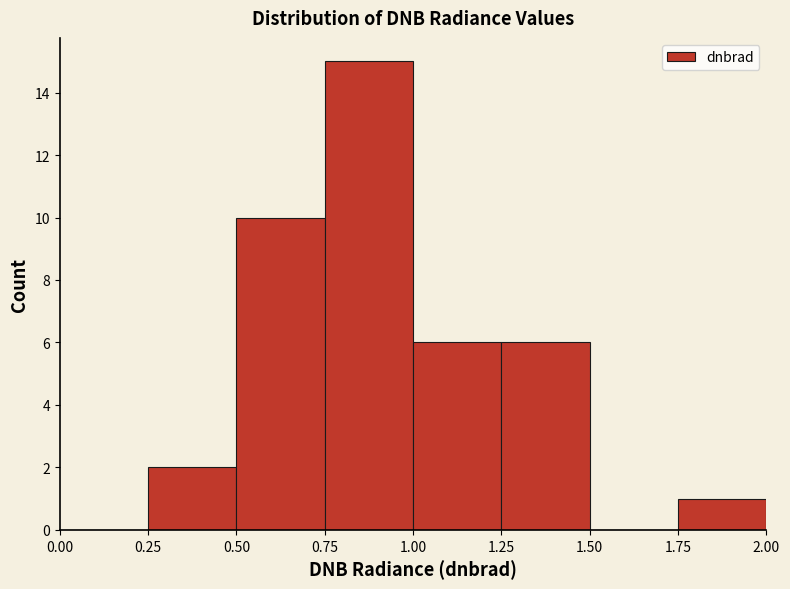

Reading left to right, transcribe this chart: for each bar, give the range it covers on the x-axis and its height. The values are not printed on the chart, so give them approximately, as read against the axis.

0.00 to 0.25: 0
0.25 to 0.50: 2
0.50 to 0.75: 10
0.75 to 1.00: 15
1.00 to 1.25: 6
1.25 to 1.50: 6
1.50 to 1.75: 0
1.75 to 2.00: 1